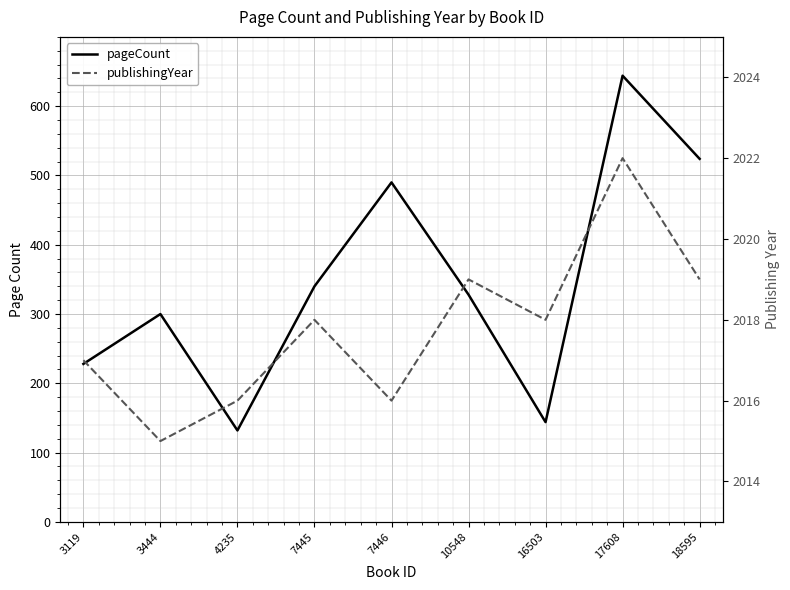

At which category does publishingYear reach its first local peak?

7445